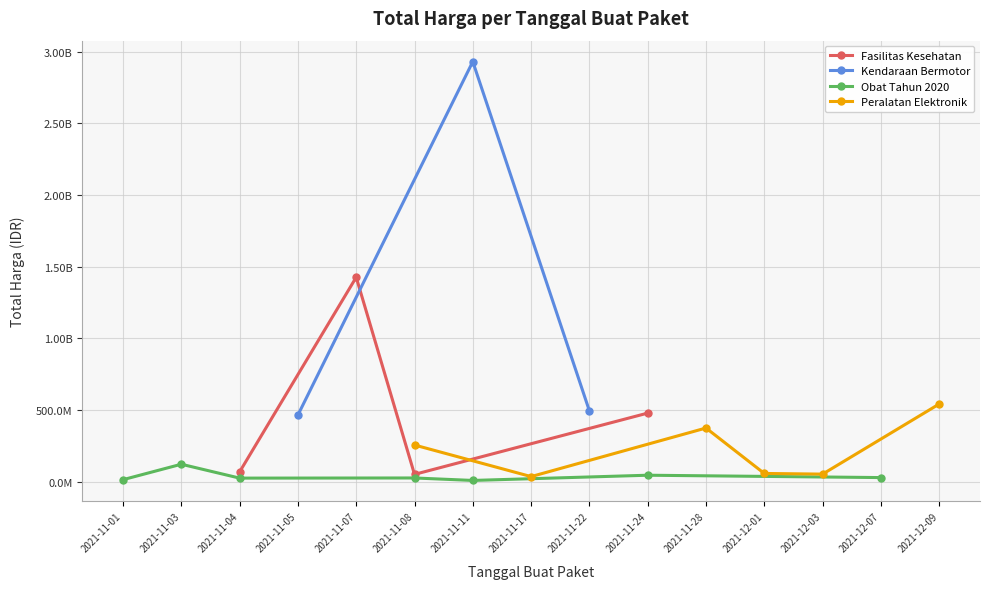

True or false: the data has more than 1 interior local peaks.

True